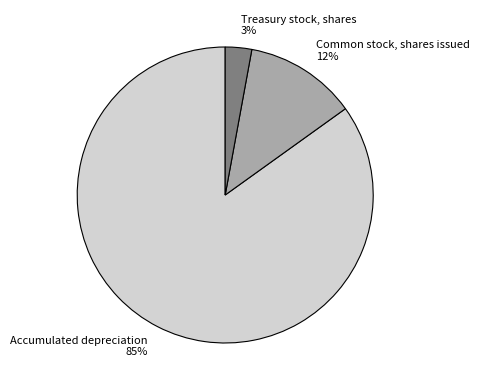

How many segments does this pie chart have?

3